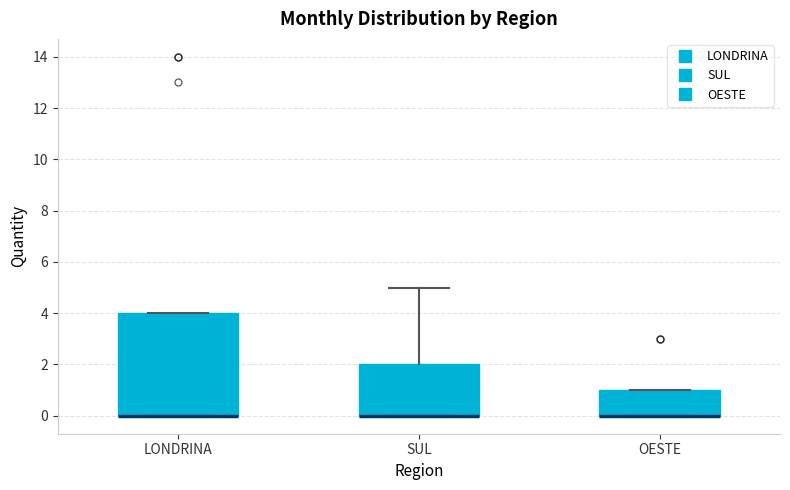

Where is the upper edge of the box for SUL on the y-axis? The values are not printed on the chart, so give them approximately, as read against the axis.

2